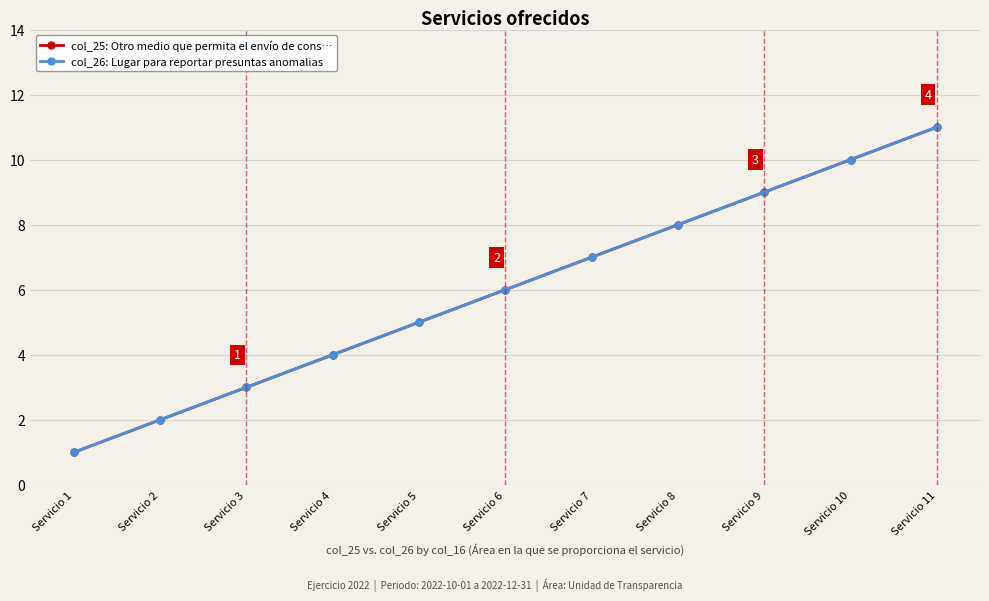

Which series has the largest total across all categories?

col_25: Otro medio que permita el envío de cons…